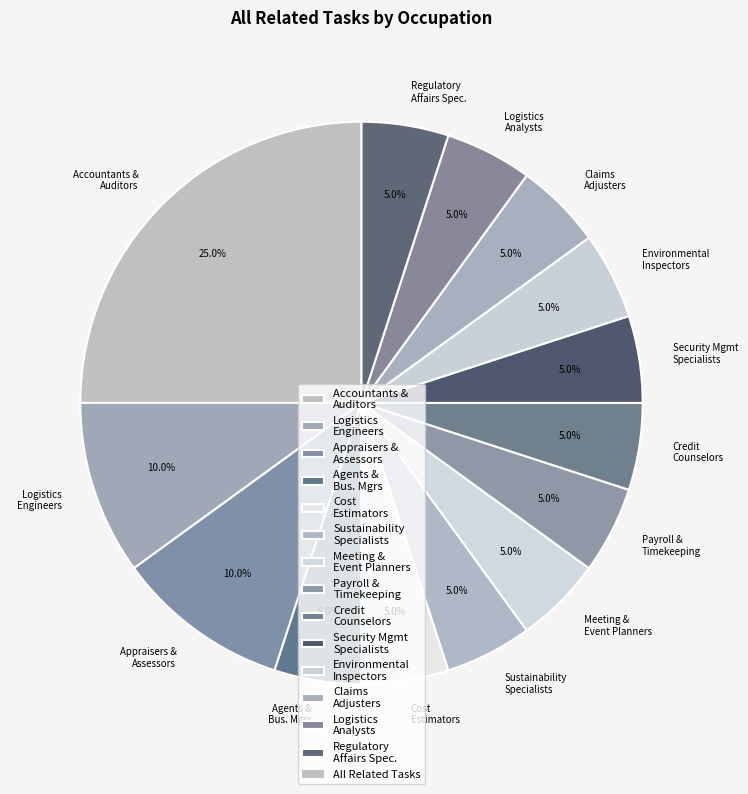

Approximately how many times larger is the value at Sustainability Specialists compared to Logistics Analysts?

1.0